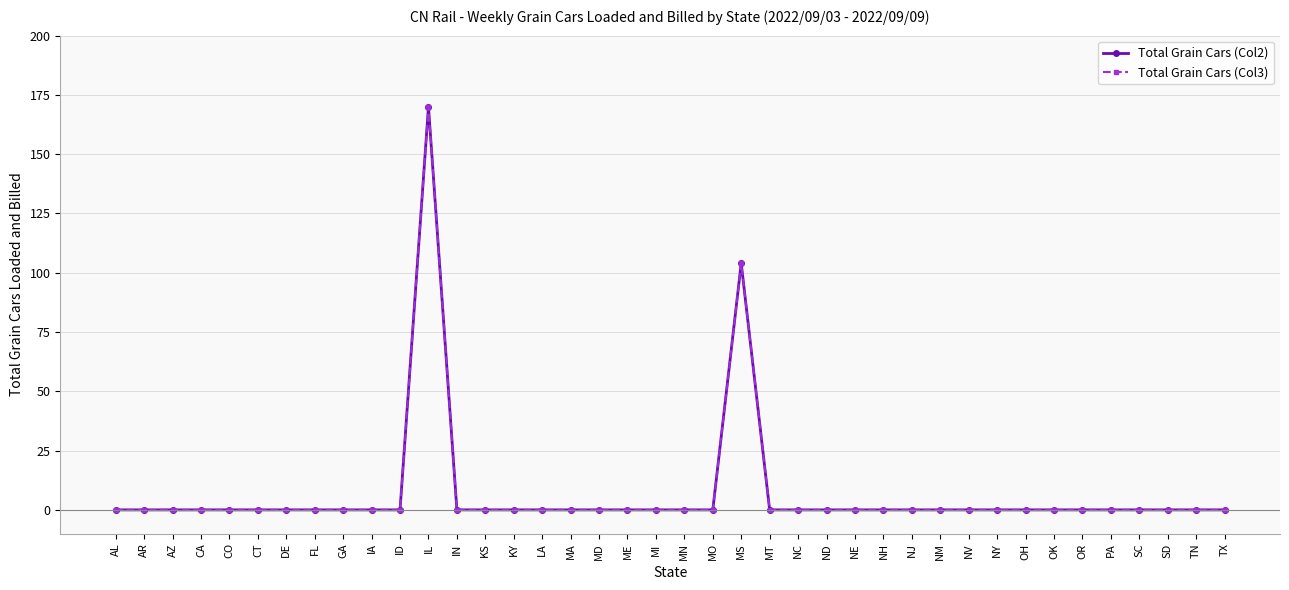

Where is Total Grain Cars (Col2) nearest to the value 85?

MS